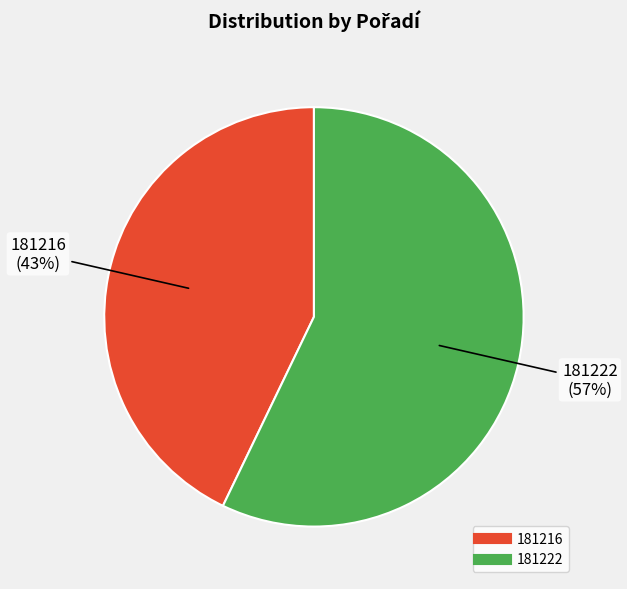

Is the sum of 181216 and 181222 greater than half?

Yes